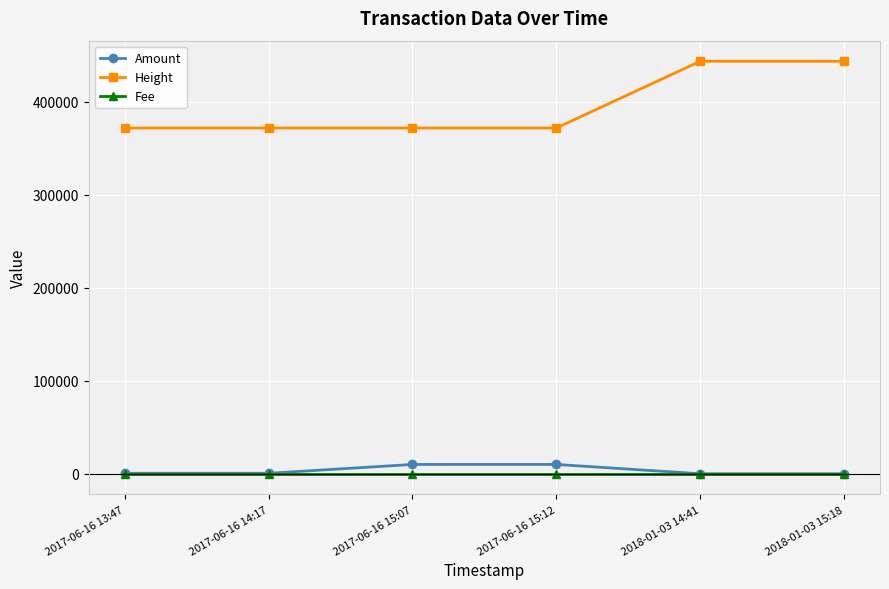

True or false: Height and Amount intersect in this chart.

False